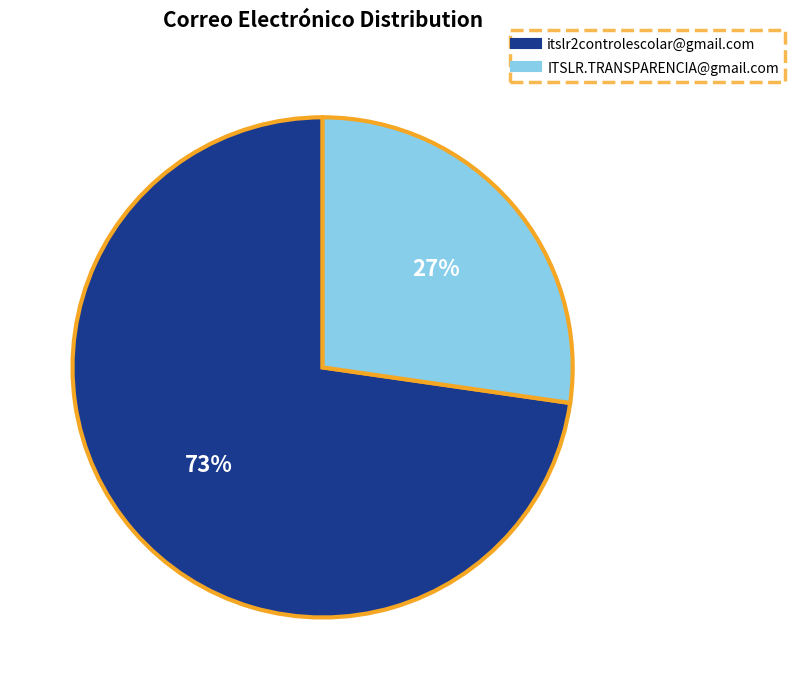

How many slices are in this pie chart?

2